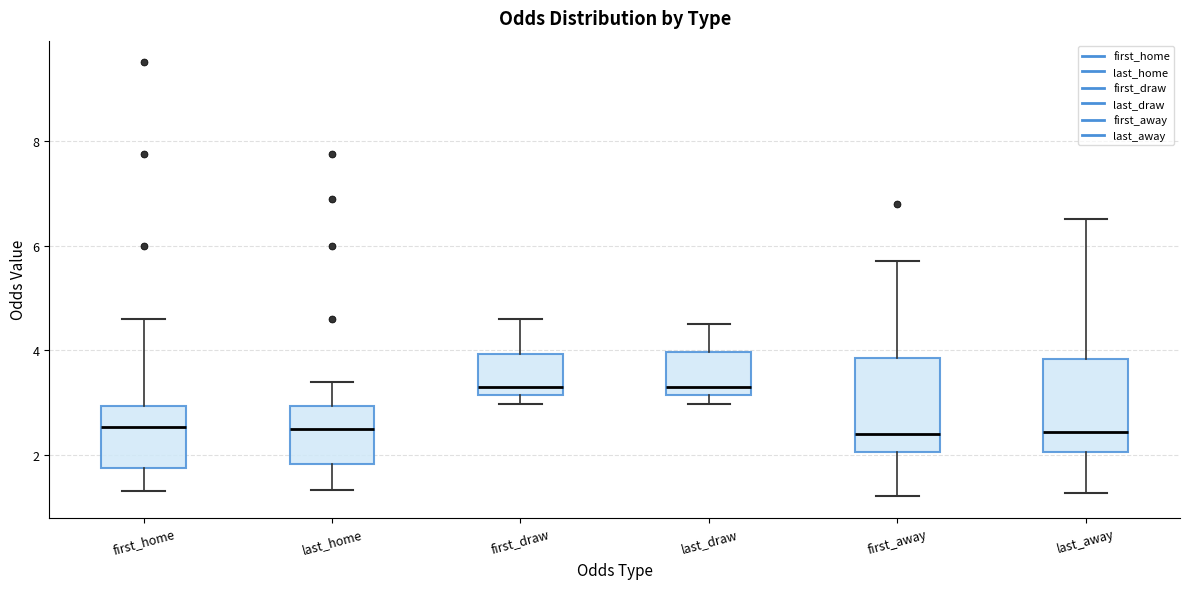

Where is the upper edge of the box for first_away on the y-axis? The values are not printed on the chart, so give them approximately, as read against the axis.

3.8